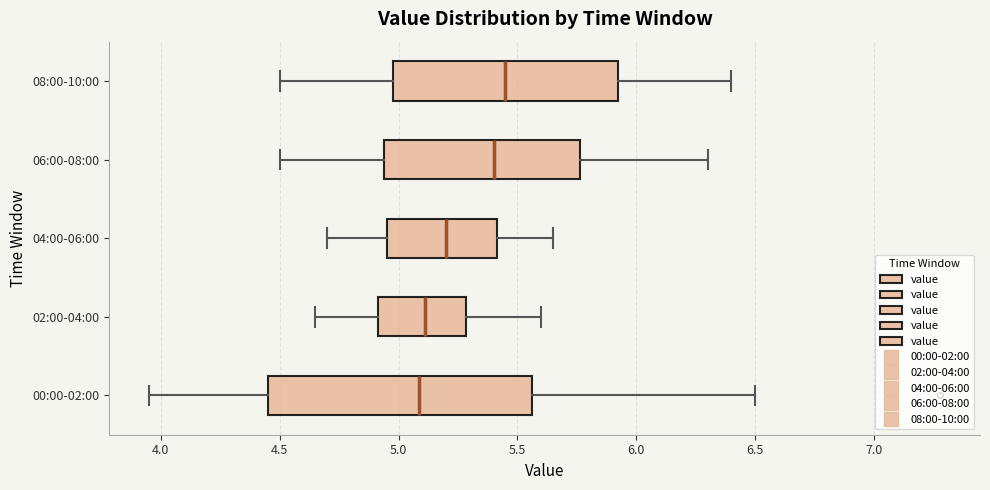

Where does the median line of the box for 00:00-02:00 sit on the x-axis? The values are not printed on the chart, so give them approximately, as read against the axis.

5.10